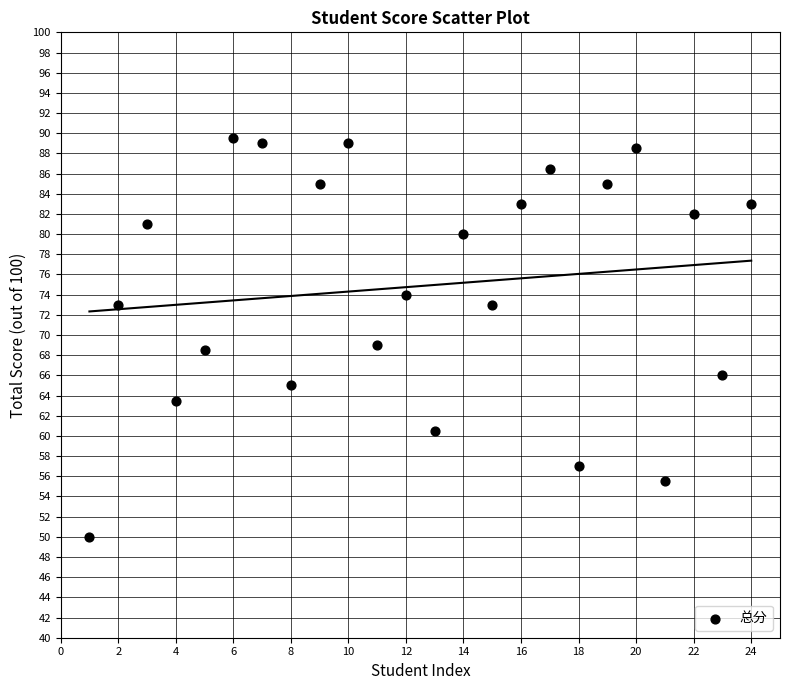

What is the range of Y values (max minus min)?

39.5